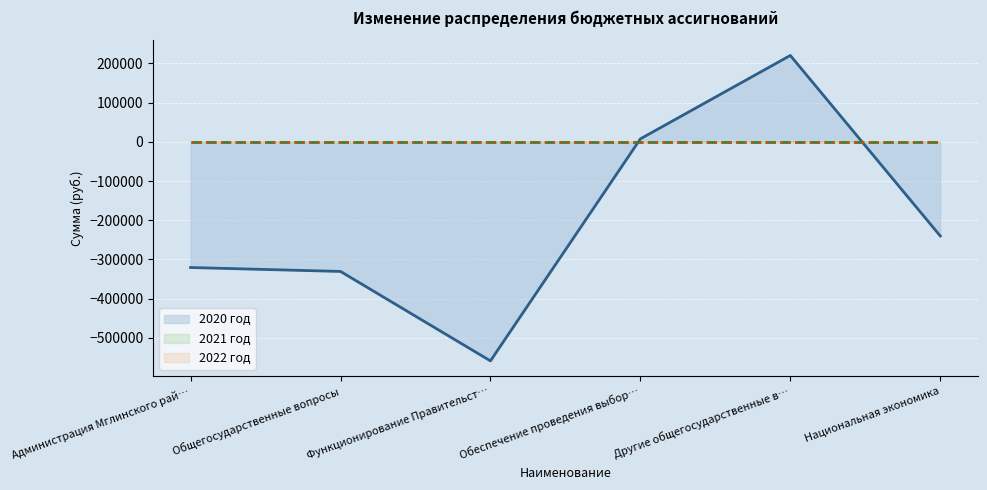

Which category has the lowest value across all series?

Функционирование Правительства